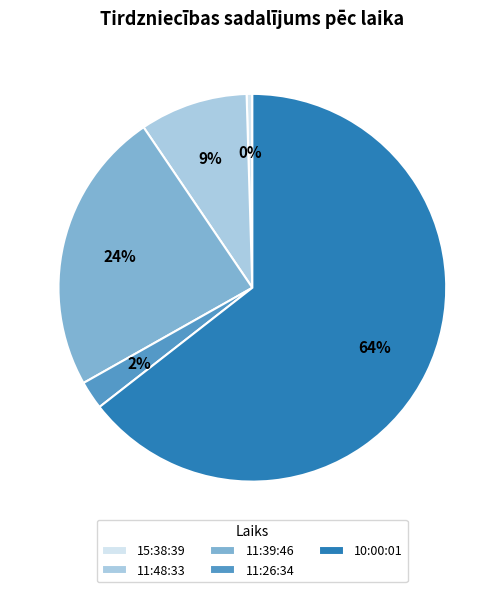

Is the sum of 11:39:46 and 11:48:33 greater than half?

No